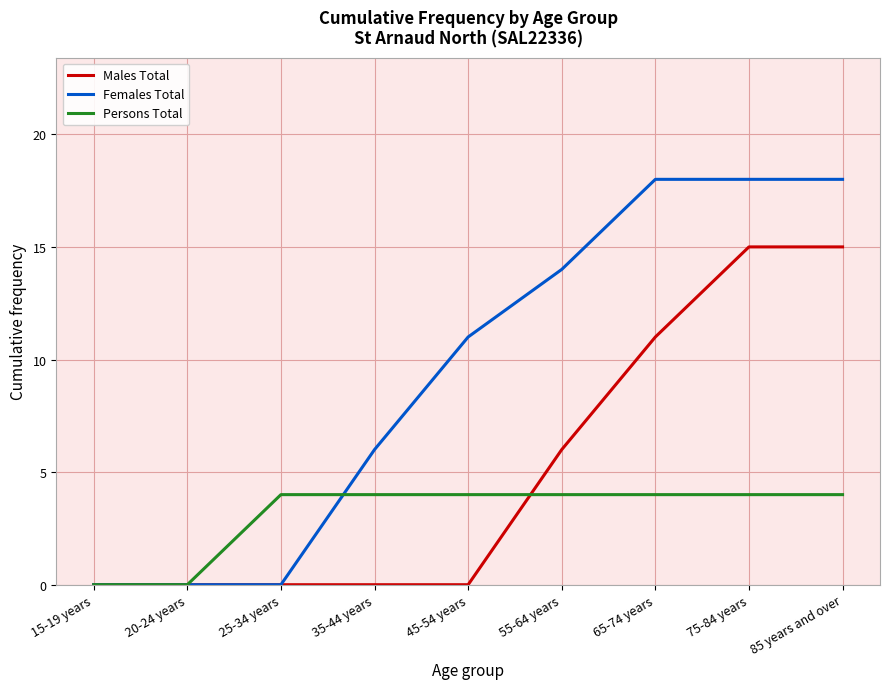

Count the number of categories in the chart.

9